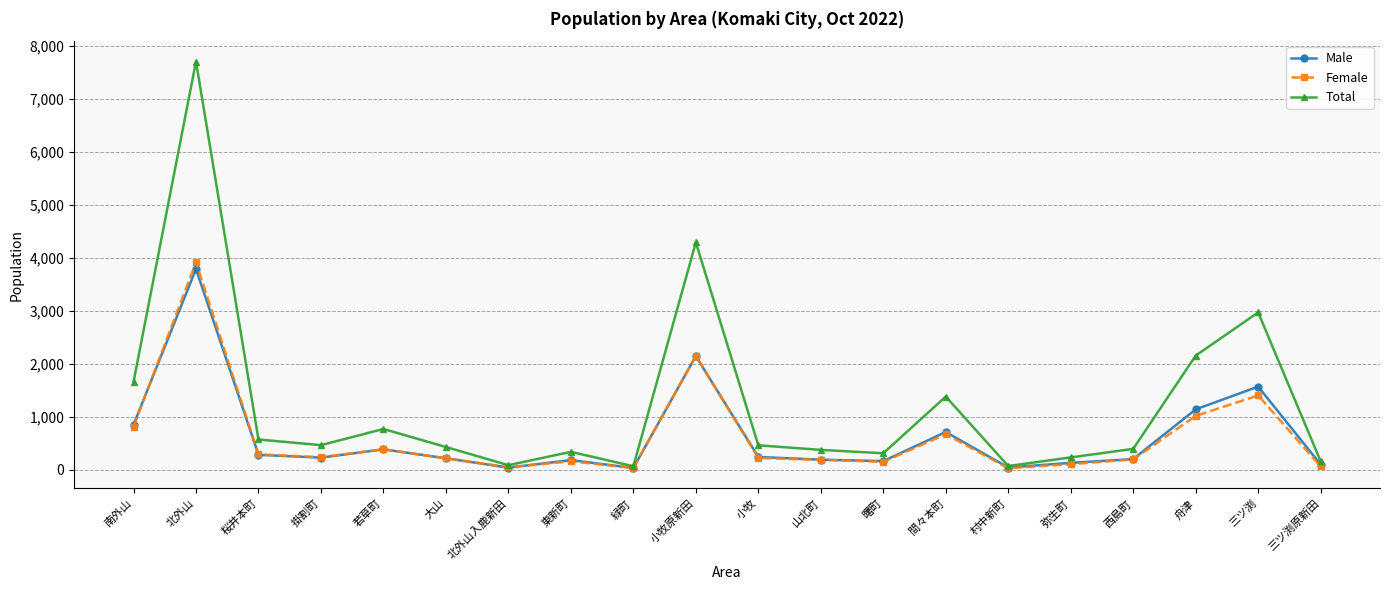

What is the difference between the highest and lowest values at 舟津?

1137